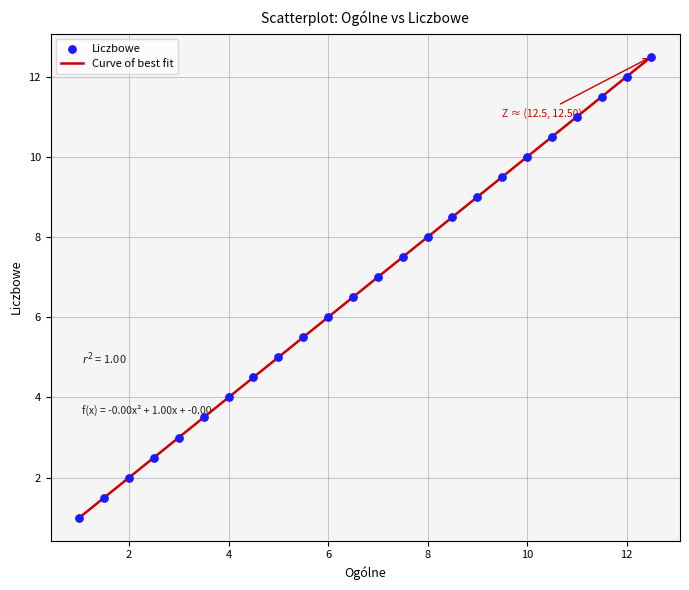

What is the difference between the maximum and minimum values?

11.5